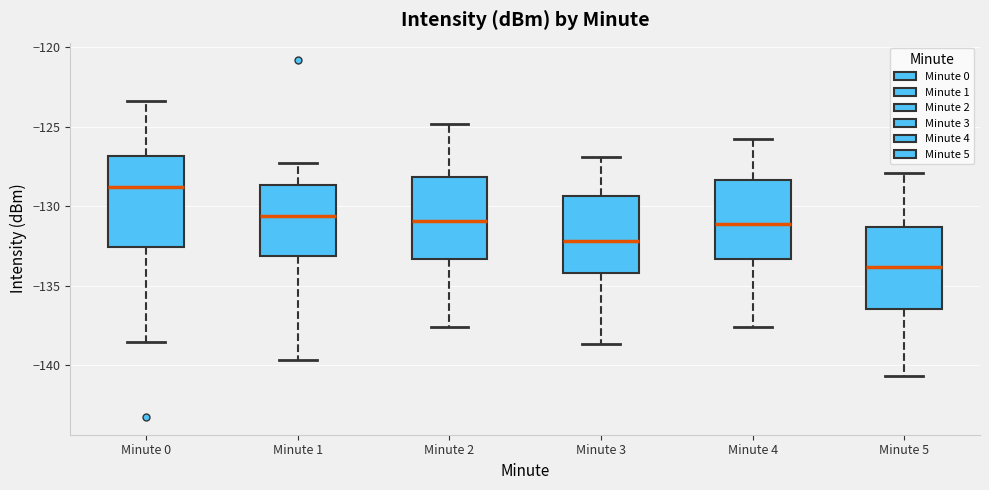

Reading left to right, read every box against the y-axis: the position of its median line, the range the box covers, and the ends of its whiskers. The values are not printed on the chart, so give them approximately, as read against the axis.

Minute 0: median -129.0, box -132.5 to -127.0, whiskers -138.5 to -123.5
Minute 1: median -130.5, box -133.0 to -128.5, whiskers -139.5 to -127.5
Minute 2: median -131.0, box -133.5 to -128.0, whiskers -137.5 to -125.0
Minute 3: median -132.0, box -134.0 to -129.5, whiskers -138.5 to -127.0
Minute 4: median -131.0, box -133.5 to -128.5, whiskers -137.5 to -126.0
Minute 5: median -134.0, box -136.5 to -131.5, whiskers -140.5 to -128.0